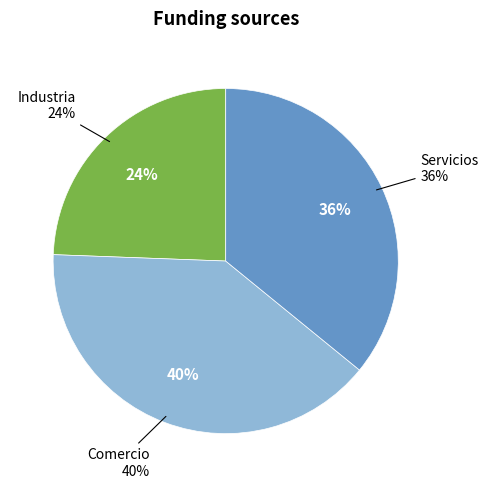

How many segments does this pie chart have?

3